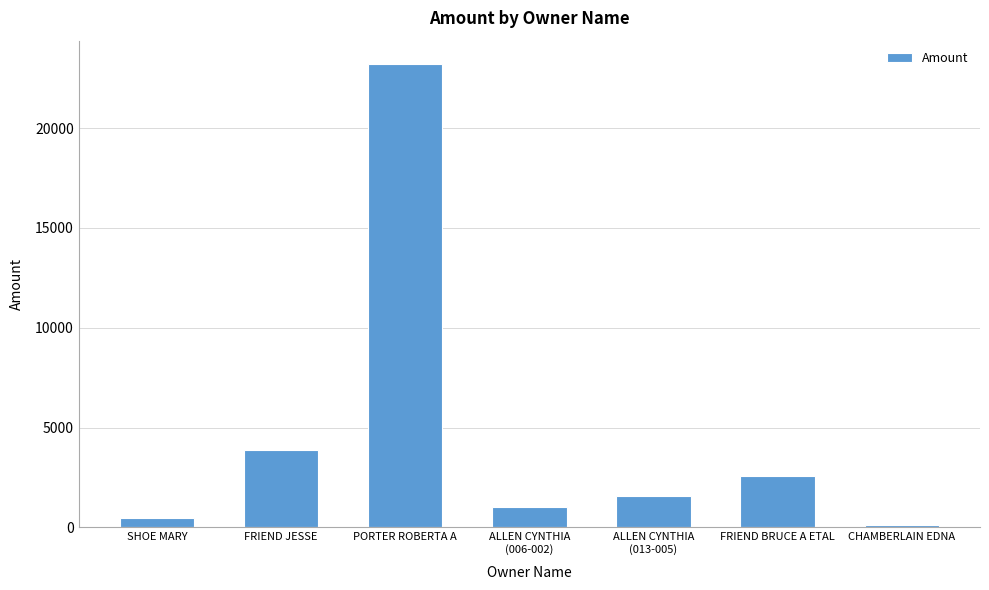

Count the number of categories in the chart.

7